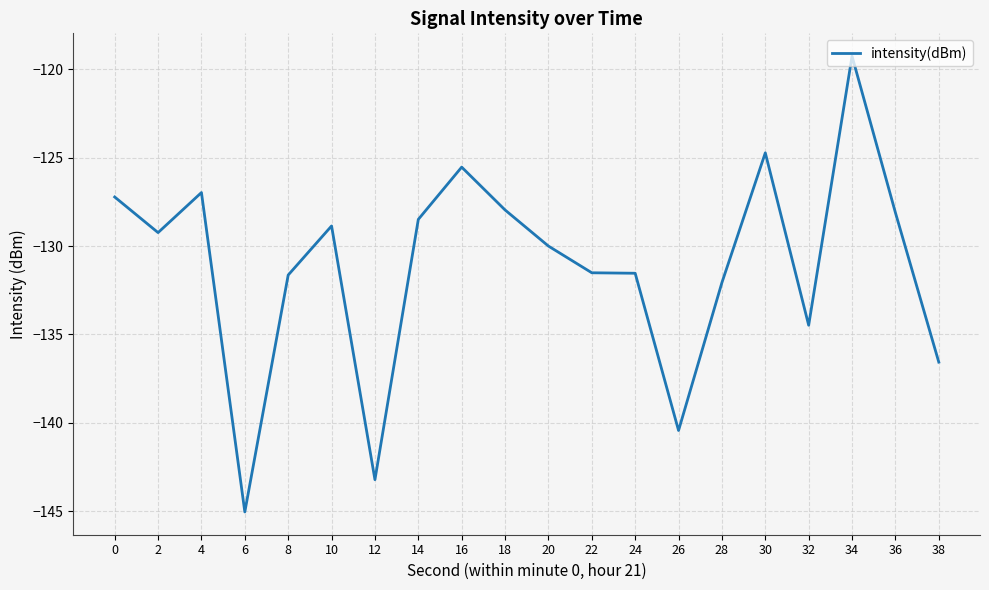

Where is the data nearest to the value -132?

28